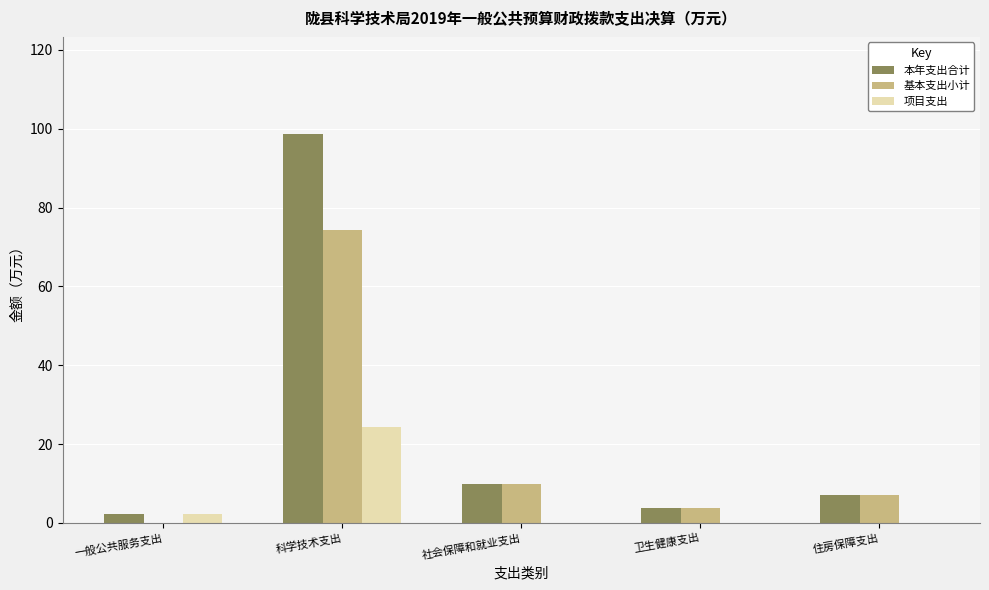

Reading right to left, extract all data points from this chart.

本年支出合计: 7.0	3.7	10.0	98.6	2.2
基本支出小计: 7.0	3.7	10.0	74.3	0.0
项目支出: 0.0	0.0	0.0	24.4	2.2